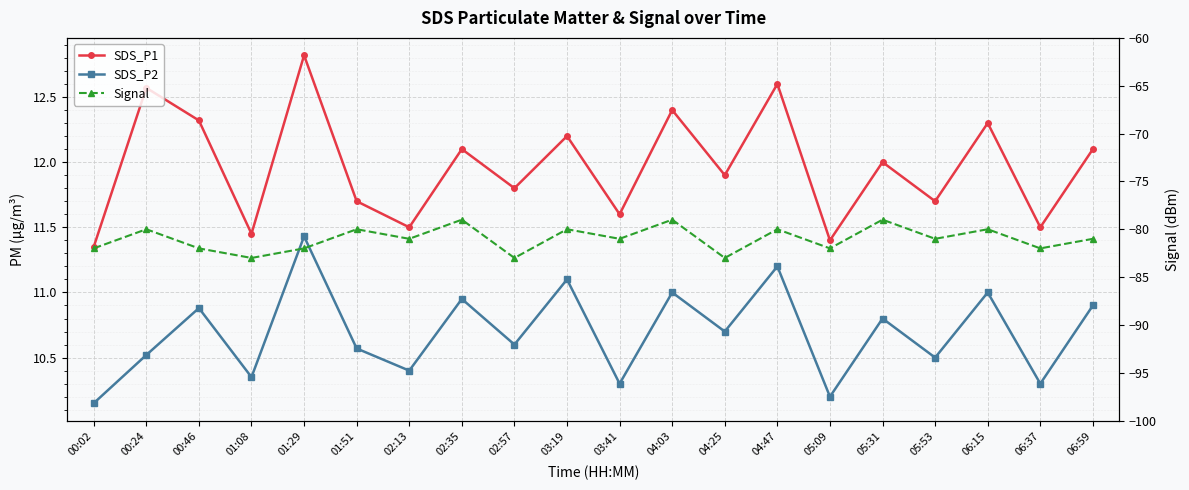

At which category does SDS_P2 reach its first local peak?

00:46